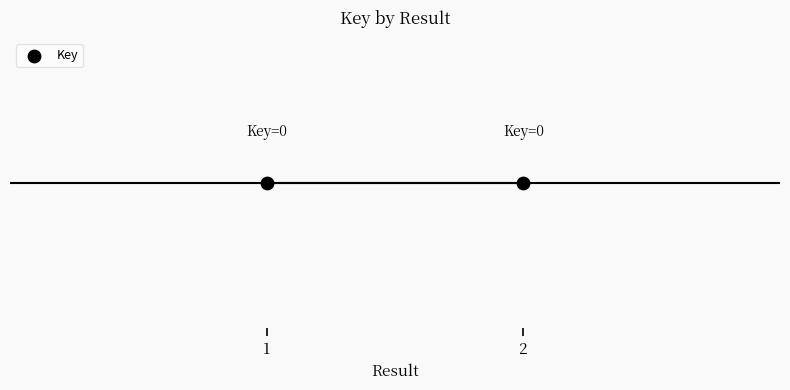

Between 1 and 2, which is larger?

1